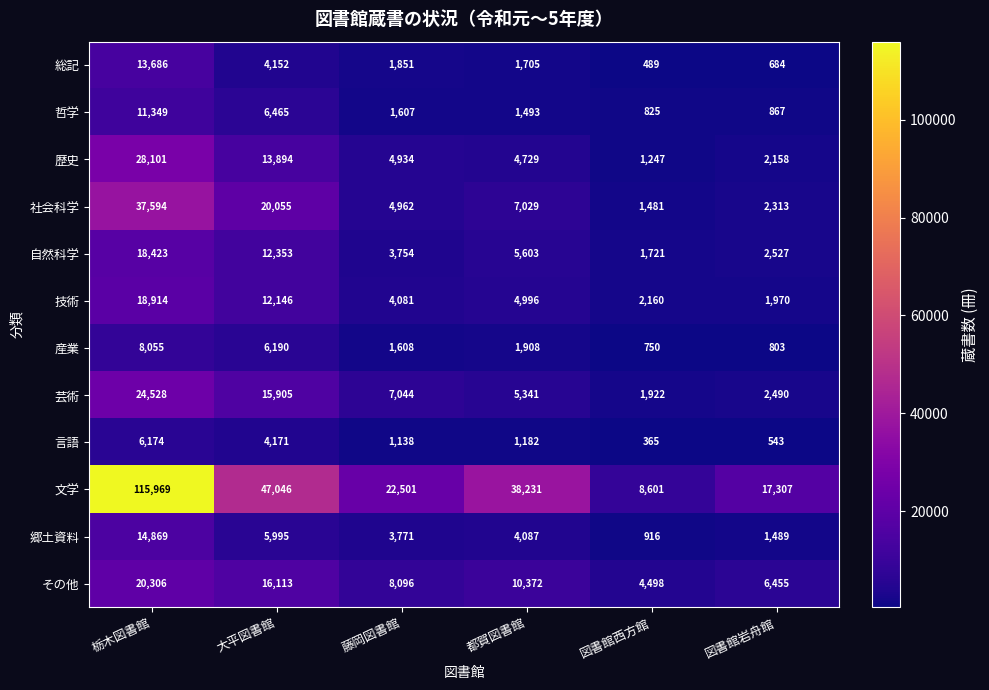

List the series in order of their peak value, lowest first.

言語, 産業, 哲学, 総記, 郷土資料, 自然科学, 技術, その他, 芸術, 歴史, 社会科学, 文学